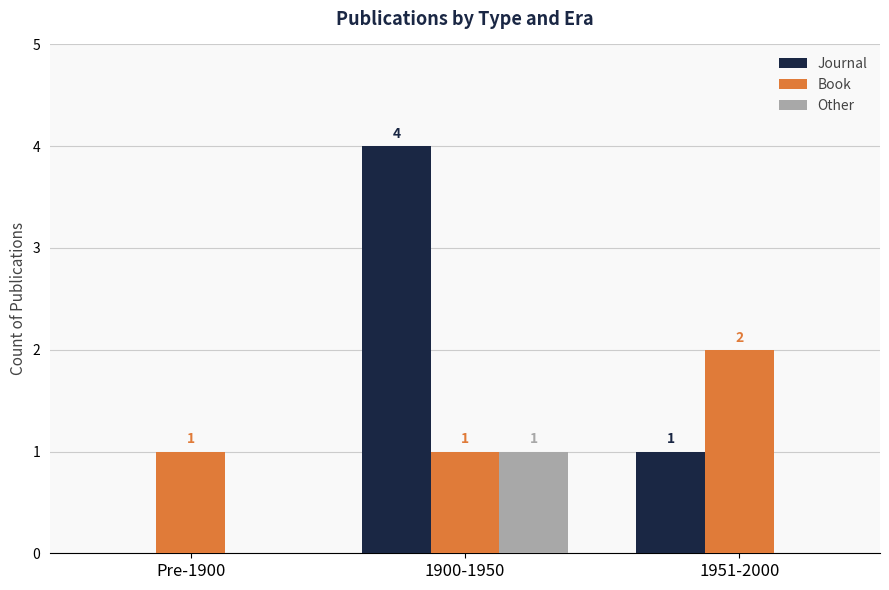

Reading right to left, list all the values displayed in this chart.

Journal: 1	4	0
Book: 2	1	1
Other: 0	1	0